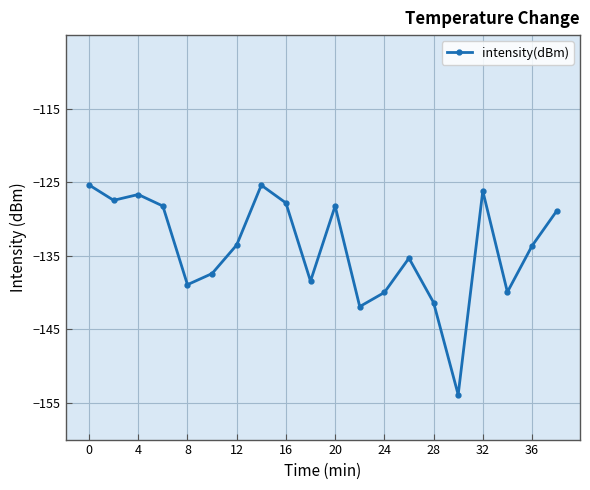

What is the value of the 5th point from the left?

-138.9